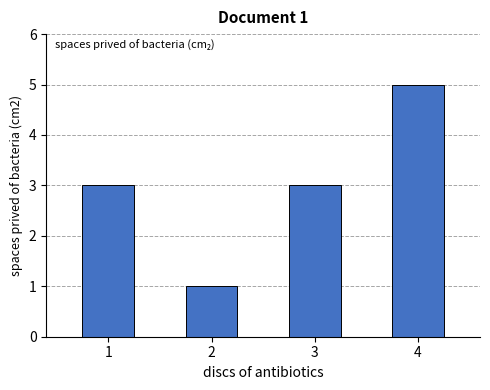

Reading left to right, list all the values displayed in this chart.

1=3	2=1	3=3	4=5